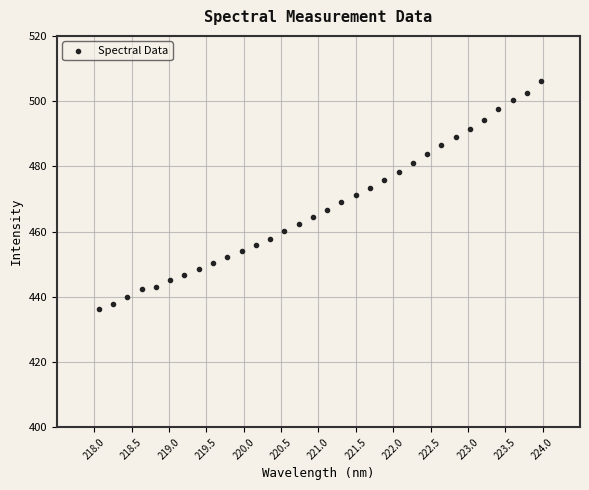

Count the number of points in this scatter plot.

32